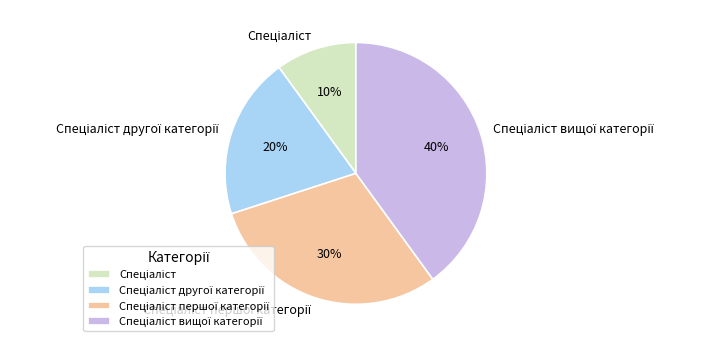

To the nearest percent, what is the difference between the largest and smallest slice percentages?

30%